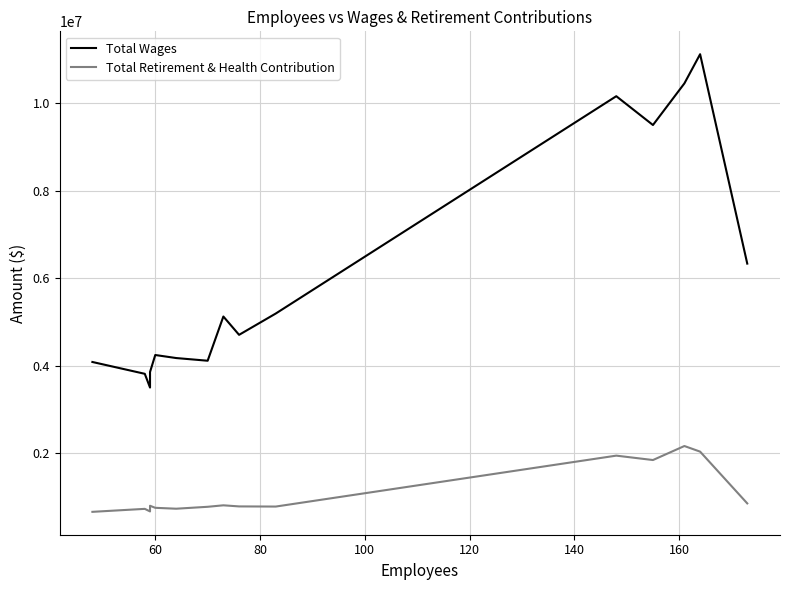

How many lines are shown in the chart?

2